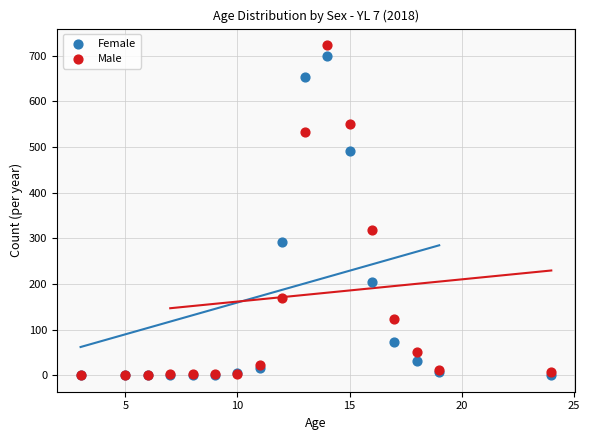

Which series has the widest spread of Y values?

Male